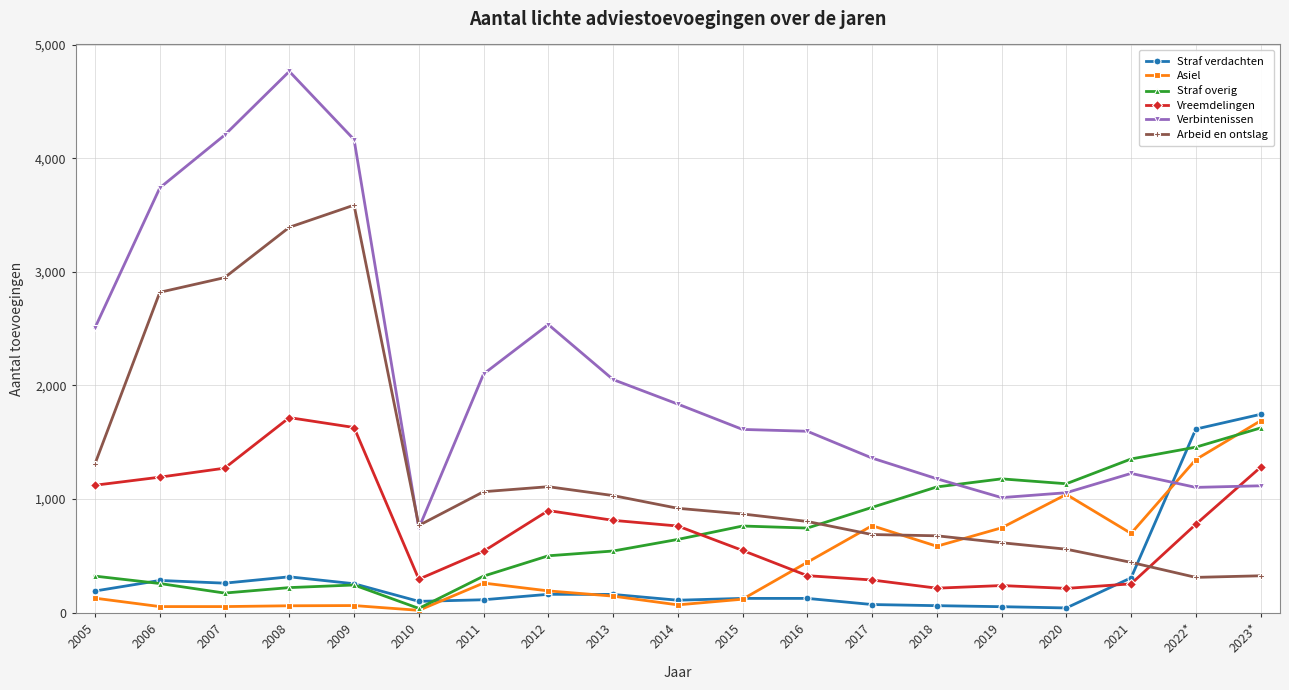

What is the maximum value shown in the chart?

4764